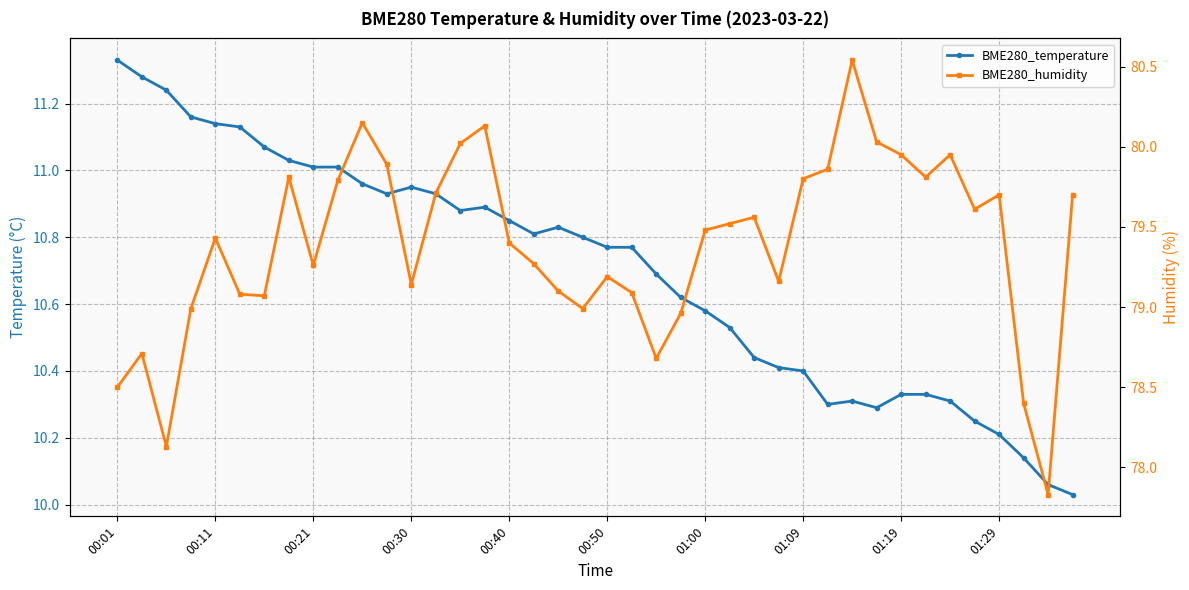

Reading left to right, extract all data points from this chart.

BME280_temperature: 11.3	11.3	11.2	11.2	11.1	11.1	11.1	11.0	11.0	11.0	11.0	10.9	10.9	10.9	10.9	10.9	10.8	10.8	10.8	10.8	10.8	10.8	10.7	10.6	10.6	10.5	10.4	10.4	10.4	10.3	10.3	10.3	10.3	10.3	10.3	10.2	10.2	10.1	10.1	10.0
BME280_humidity: 78.5	78.7	78.1	79.0	79.4	79.1	79.1	79.8	79.3	79.8	80.2	79.9	79.1	79.7	80.0	80.1	79.4	79.3	79.1	79.0	79.2	79.1	78.7	79.0	79.5	79.5	79.6	79.2	79.8	79.9	80.5	80.0	80.0	79.8	80.0	79.6	79.7	78.4	77.8	79.7